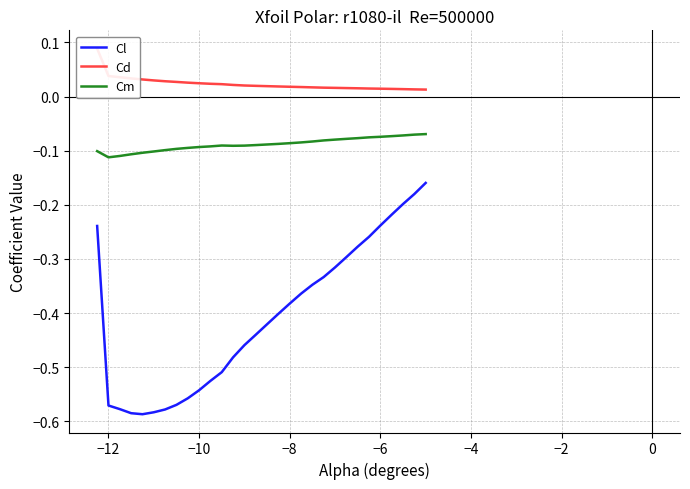

True or false: Cm and Cl cross at least once.

False